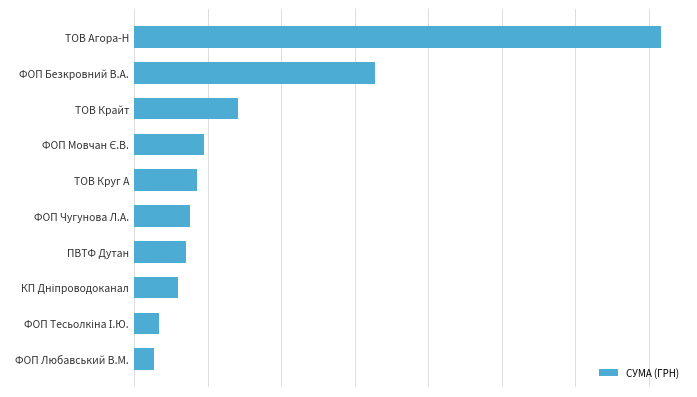

Are the bars horizontal?

Yes